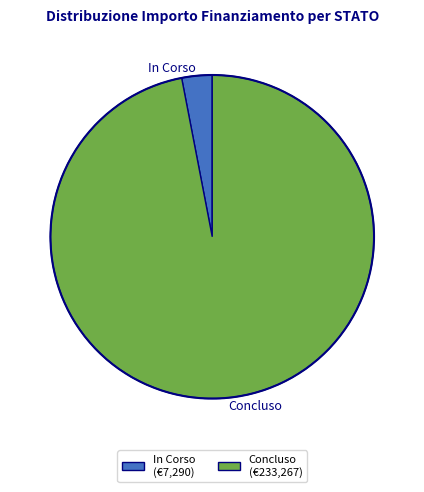

Is it true that In Corso is 3% of the pie?

True